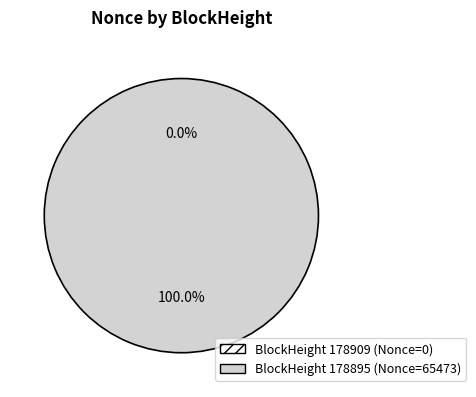

How many segments does this pie chart have?

2